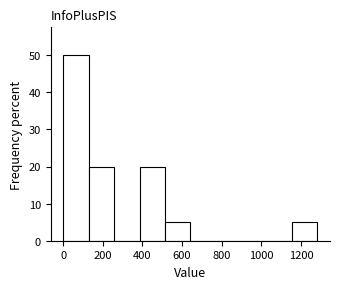

Which range on the x-axis has the tallest bar?

0 to 120